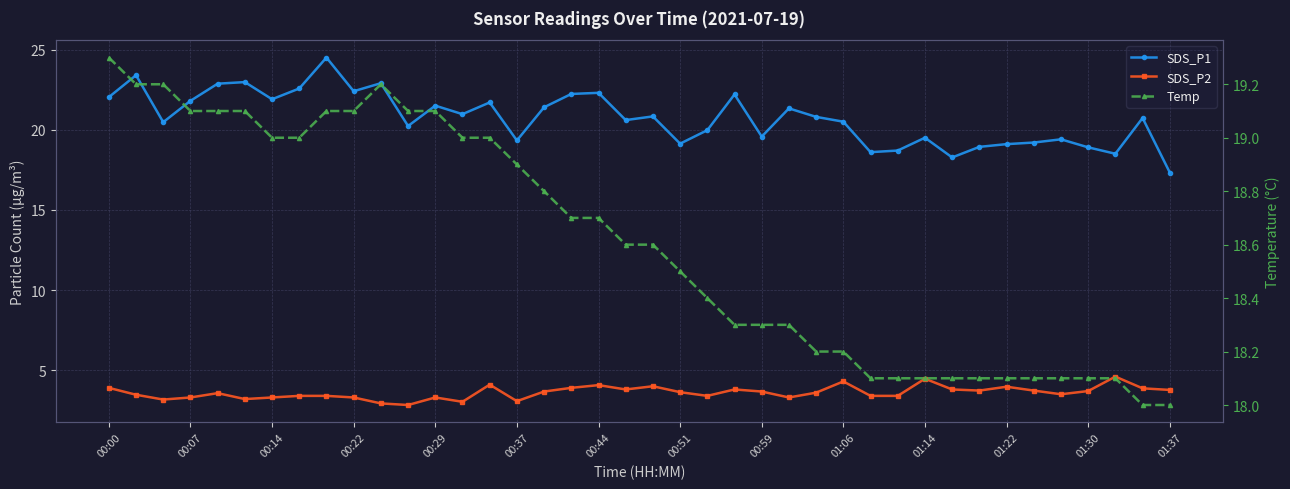

Rank the series by their maximum value, from highest to lowest.

SDS_P1, Temp, SDS_P2